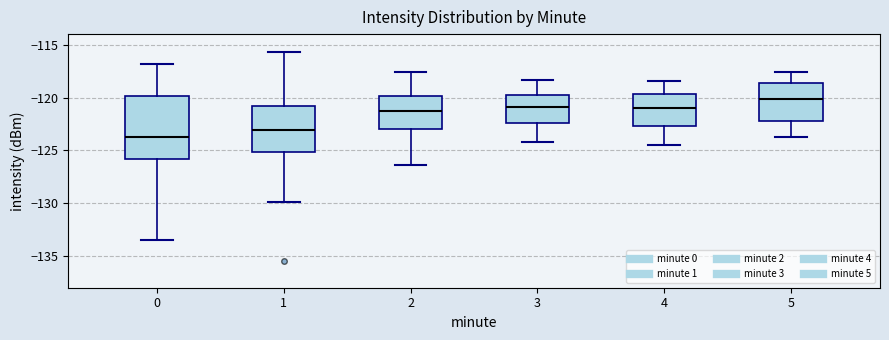

Where does the lower whisker of the box at x = 0 end on the y-axis? The values are not printed on the chart, so give them approximately, as read against the axis.

-133.5